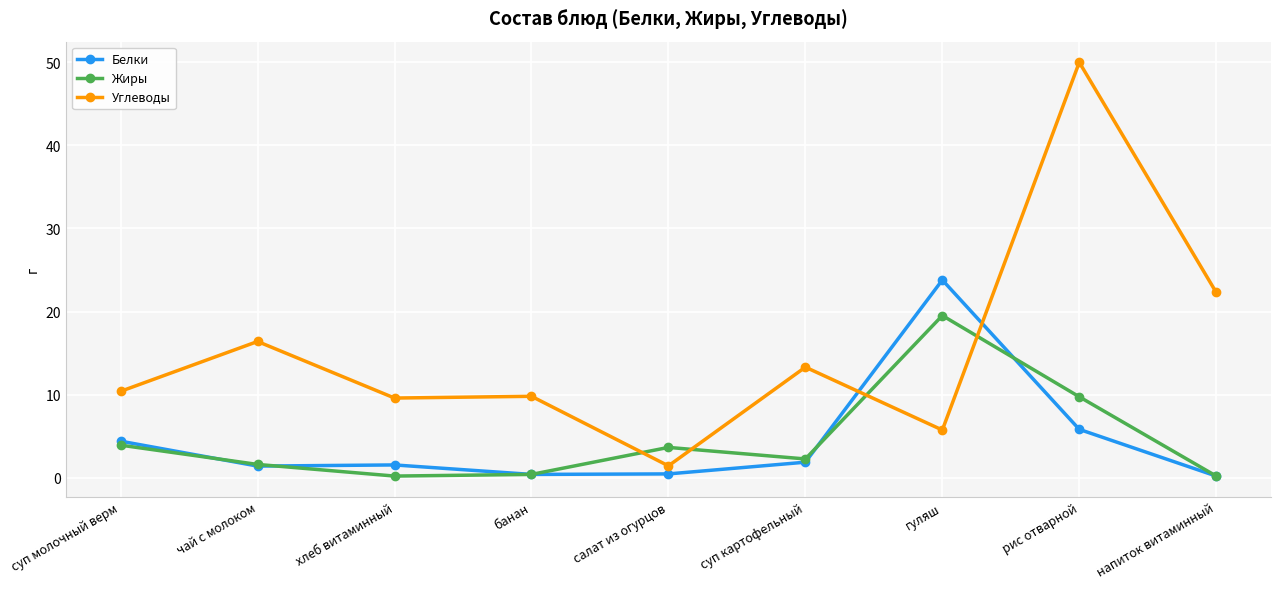

At how many categories does at least one series exceed 5?

8